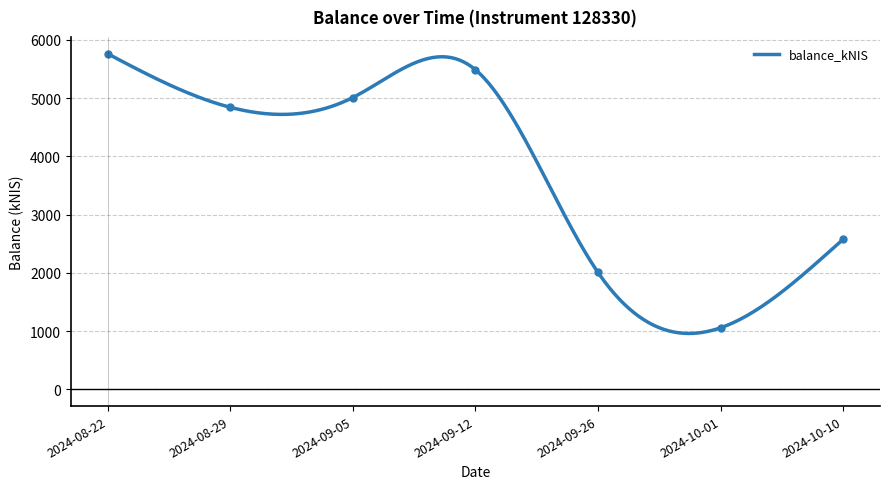

What is the difference between the values at 2024-10-10 and 2024-08-29?

2266.0